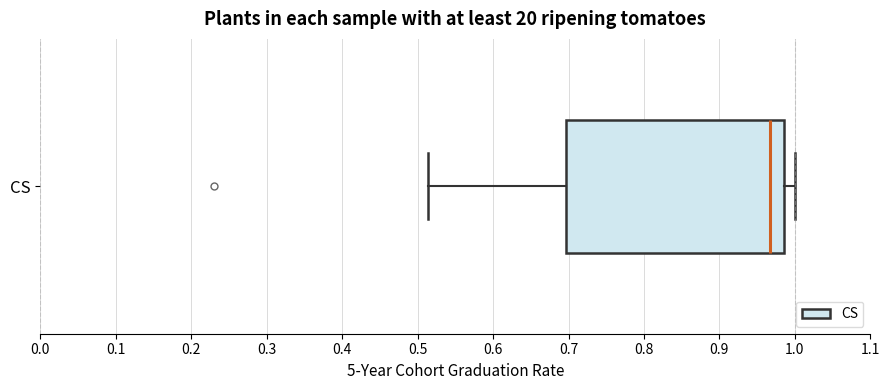

Where does the right whisker of the box for CS end on the x-axis? The values are not printed on the chart, so give them approximately, as read against the axis.

1.00